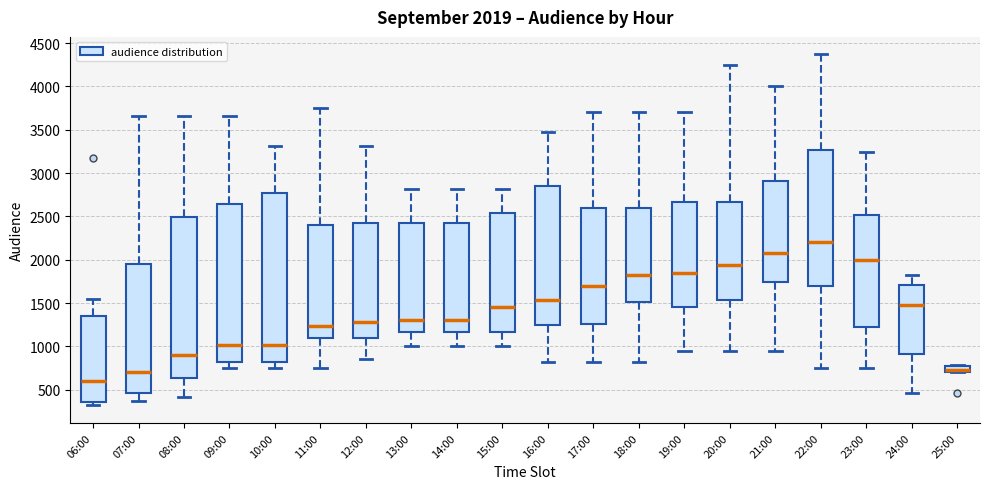

Which box has the lowest median line?

06:00